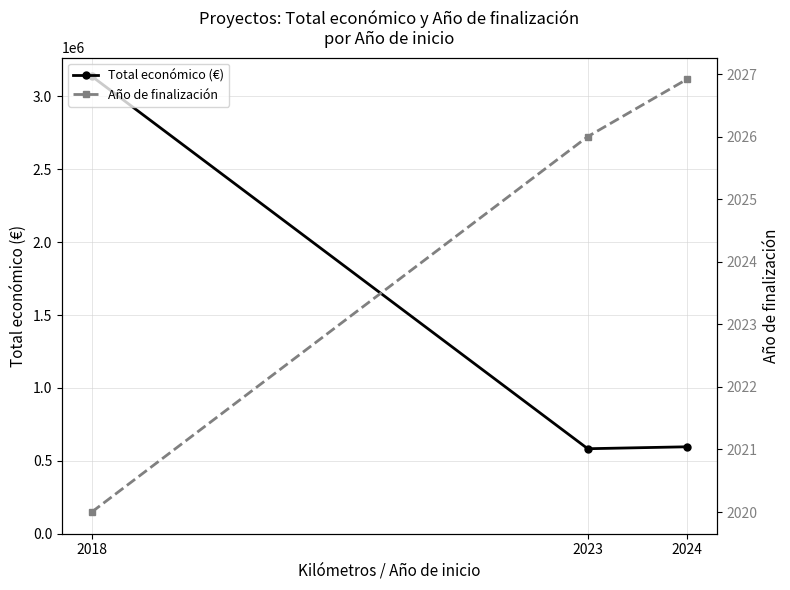

What is the value of the Año de finalización point at the 1st from the left?

2020.0